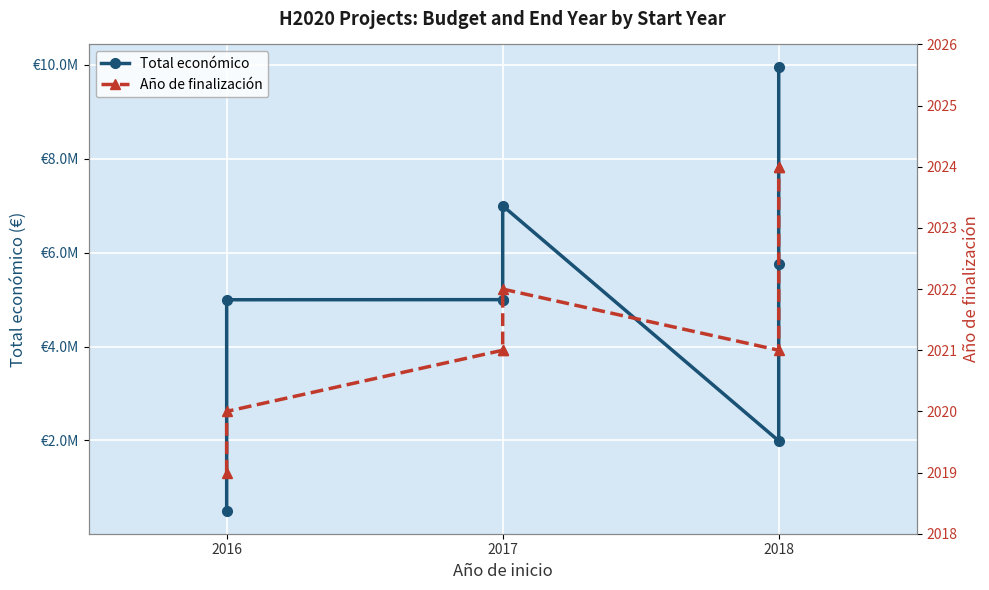

What is the average value of the Año de finalización series?

2022